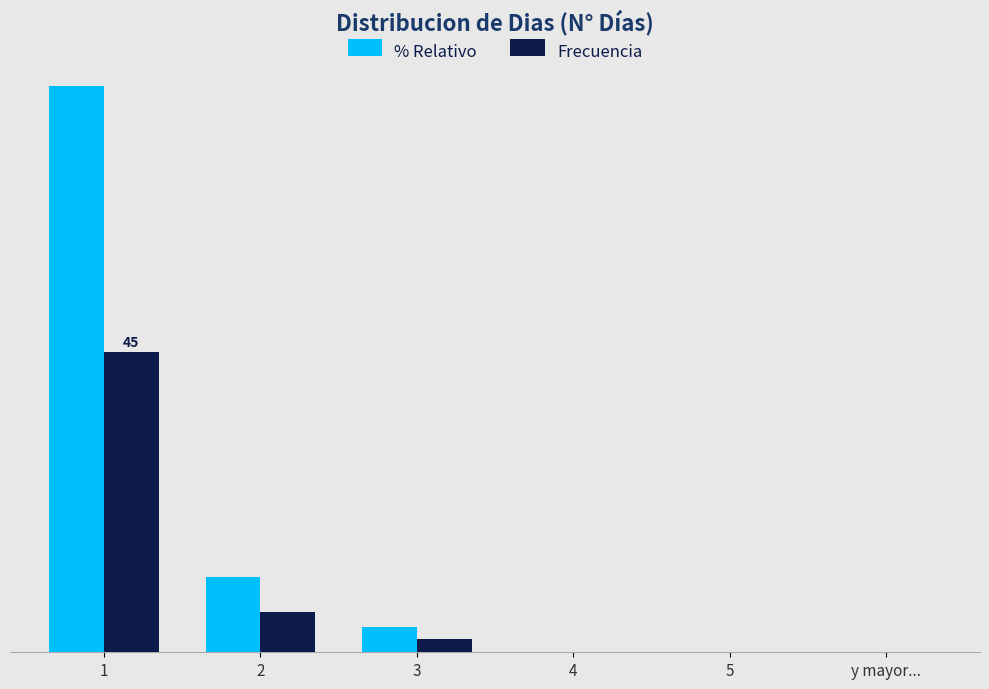

List the labels in order of Frecuencia value, smallest first.

4, 5, y mayor..., 3, 2, 1